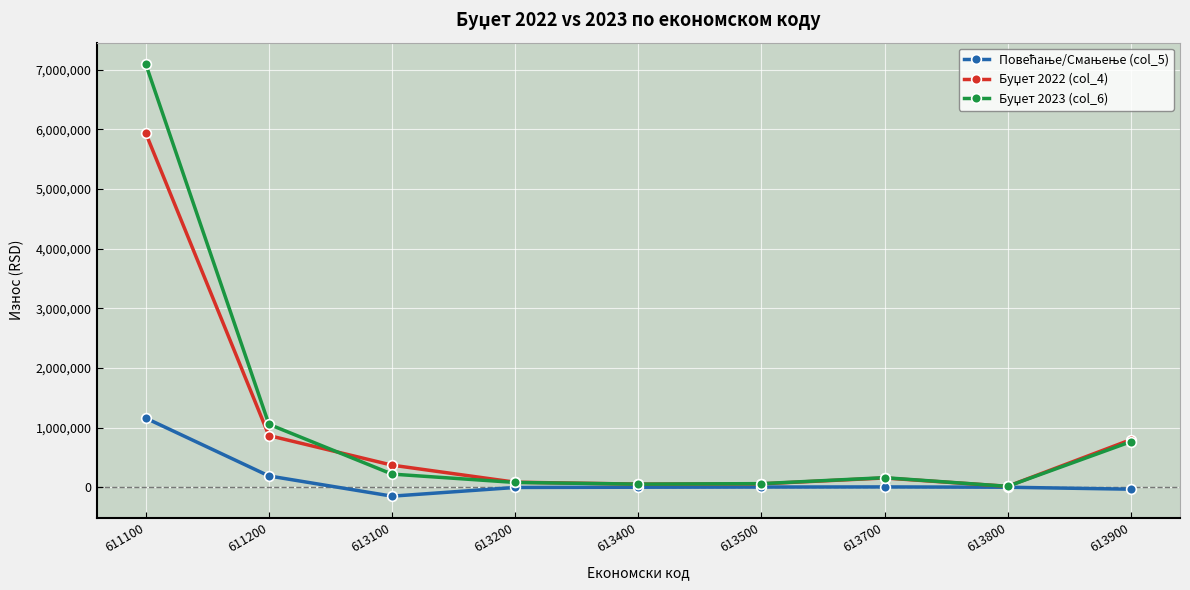

At which category is the sum across all series the highest?

611100